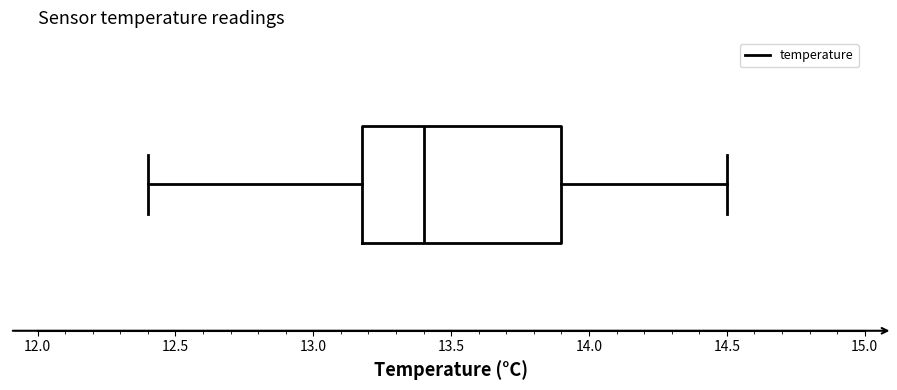

Transcribe this box plot: give where the median line is, the range the box spans, and where the two whiskers end, as read against the x-axis. The values are not printed on the chart, so give them approximately, as read against the axis.

median 13.4, box 13.2 to 13.9, whiskers 12.4 to 14.5